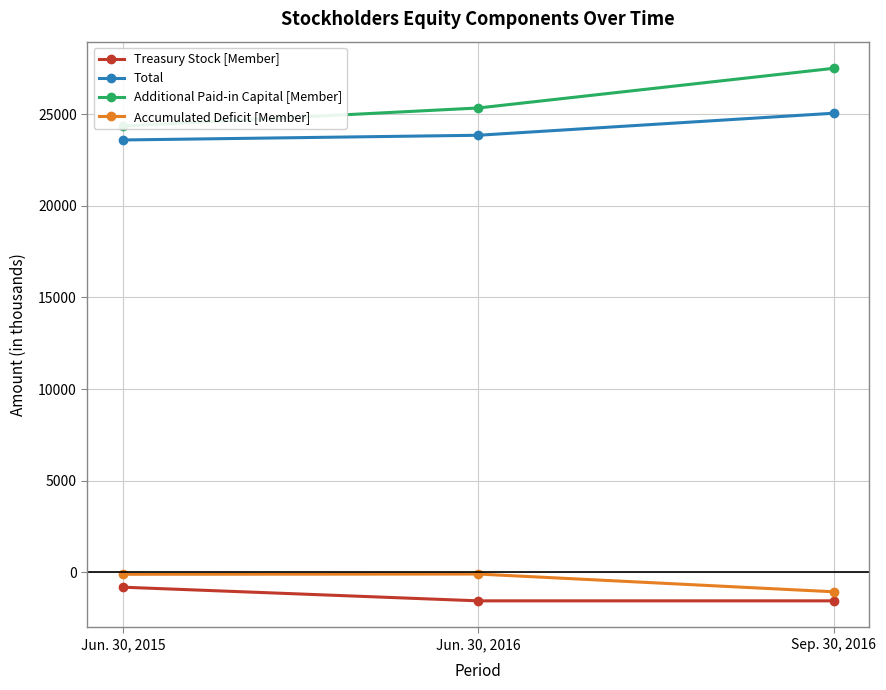

What is the sum of all Accumulated Deficit [Member] values?

-1256